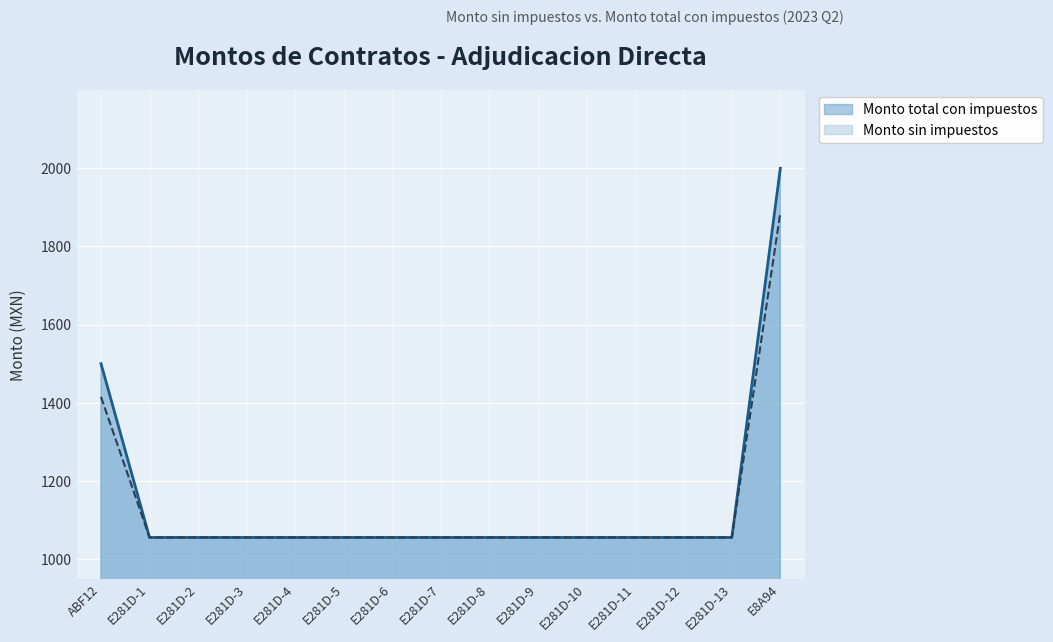

What is the highest value of the Monto total con impuestos series?

1999.2